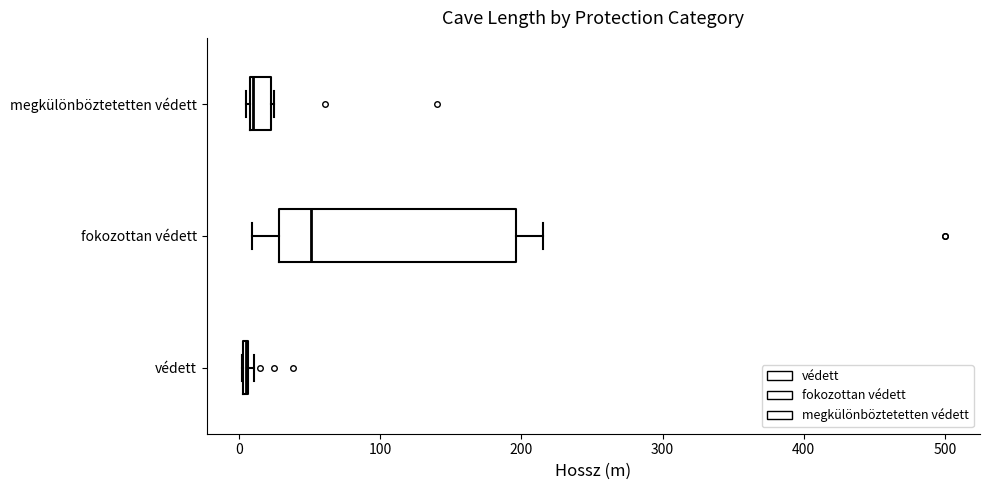

Which box is the widest, from its left edge to its right edge?

fokozottan védett